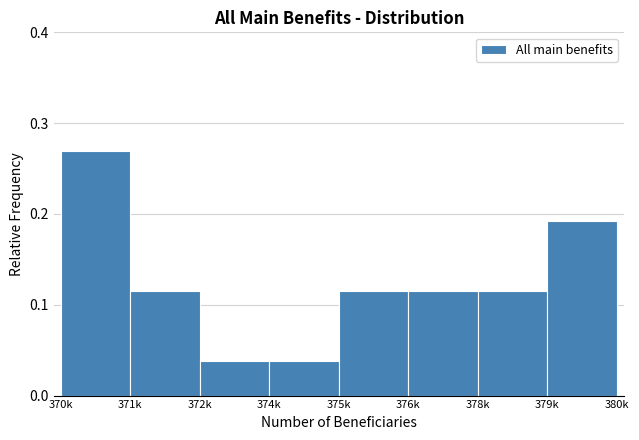

Which label corresponds to the largest value in the chart?

370k